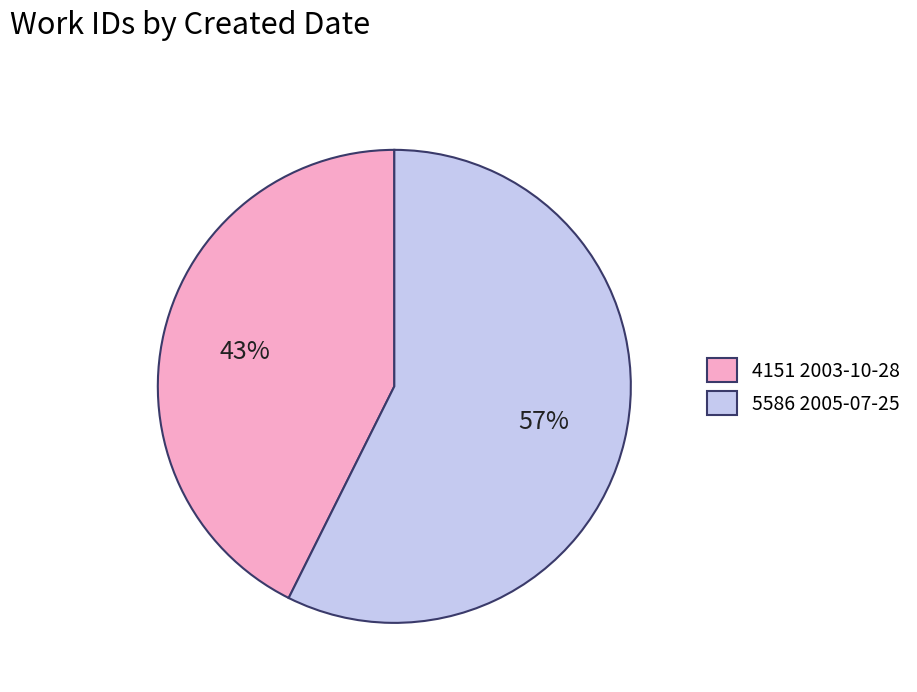

Which slice represents more than half of the pie?

5586 2005-07-25